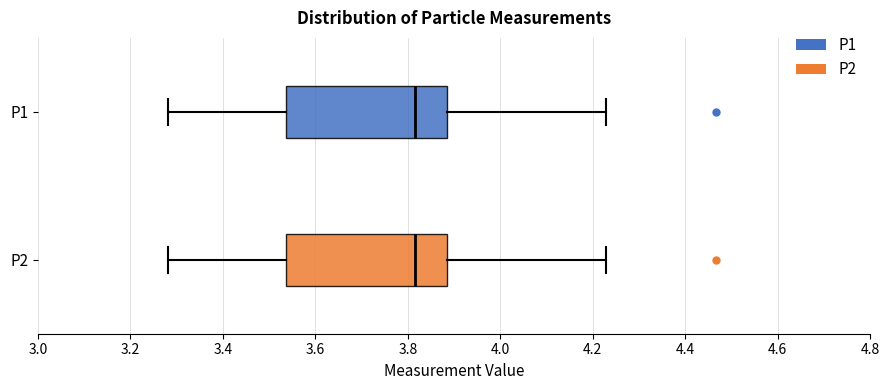

Reading bottom to top, transcribe this box plot: for each box, give where its median line is, the range the box spans, and where its two whiskers end, as read against the x-axis. The values are not printed on the chart, so give them approximately, as read against the axis.

P2: median 3.82, box 3.54 to 3.88, whiskers 3.28 to 4.22
P1: median 3.82, box 3.54 to 3.88, whiskers 3.28 to 4.22